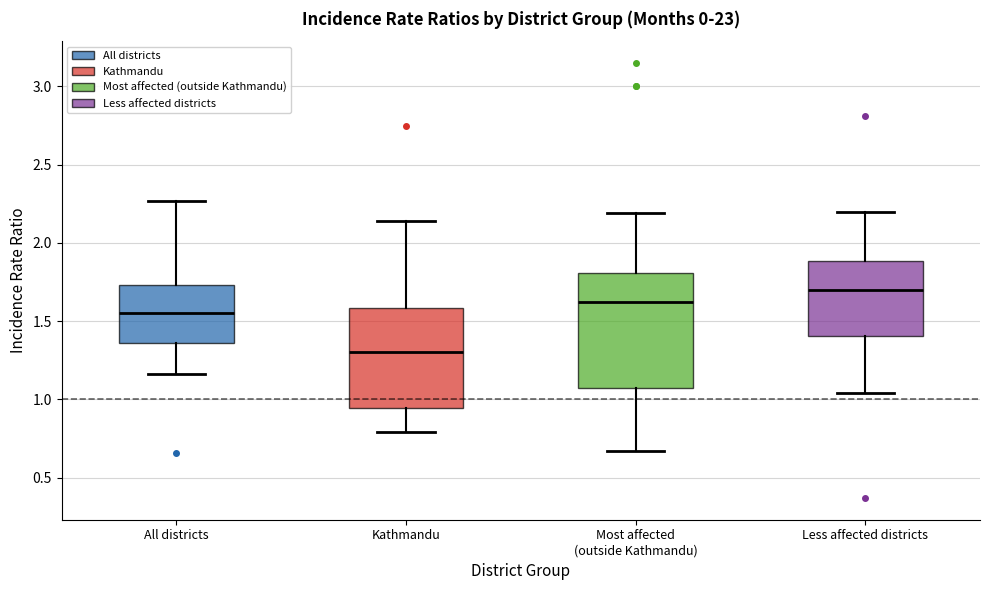

Reading left to right, read every box against the y-axis: the position of its median line, the range the box covers, and the ends of its whiskers. The values are not printed on the chart, so give them approximately, as read against the axis.

All districts: median 1.55, box 1.35 to 1.75, whiskers 1.15 to 2.25
Kathmandu: median 1.30, box 0.95 to 1.60, whiskers 0.80 to 2.15
Most affected (outside Kathmandu): median 1.60, box 1.05 to 1.80, whiskers 0.65 to 2.20
Less affected districts: median 1.70, box 1.40 to 1.90, whiskers 1.05 to 2.20